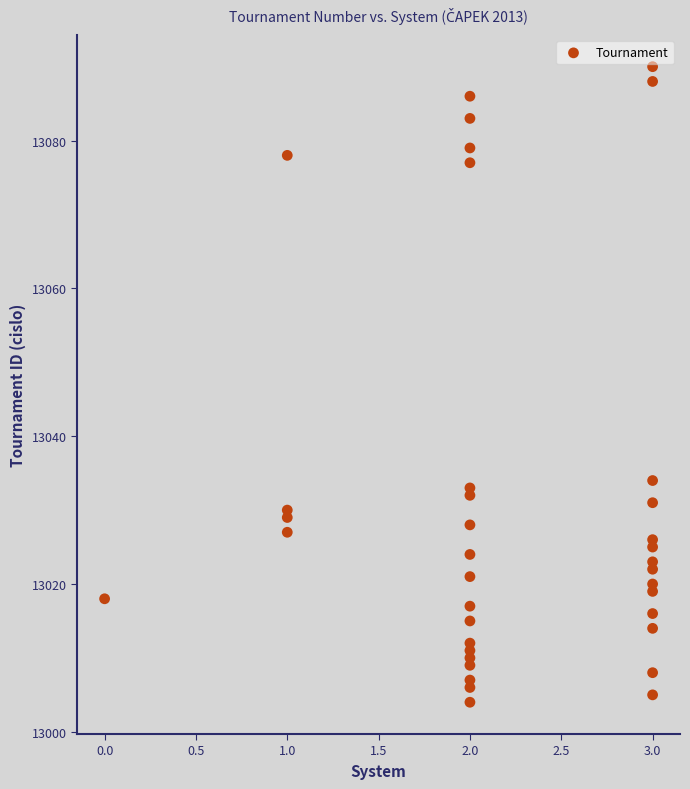

What Y value in the scatter plot is closest to 13047?

13034